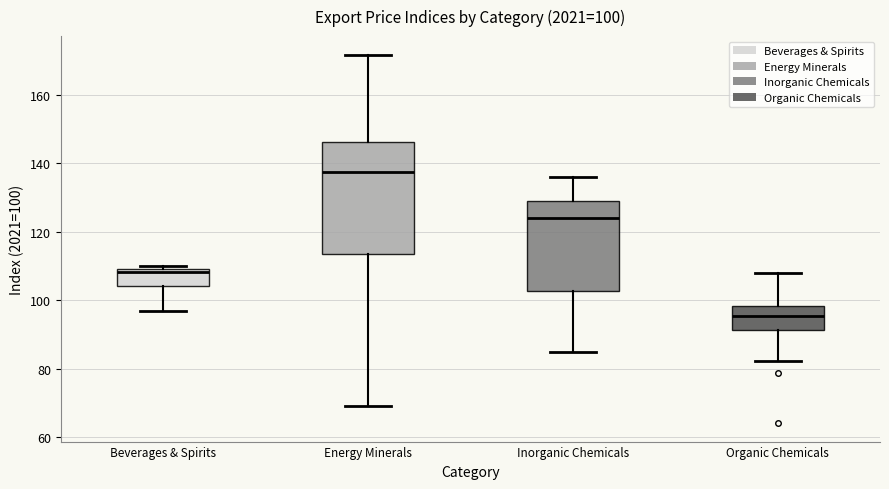

Which box is the tallest, from its lower edge to its upper edge?

Energy Minerals